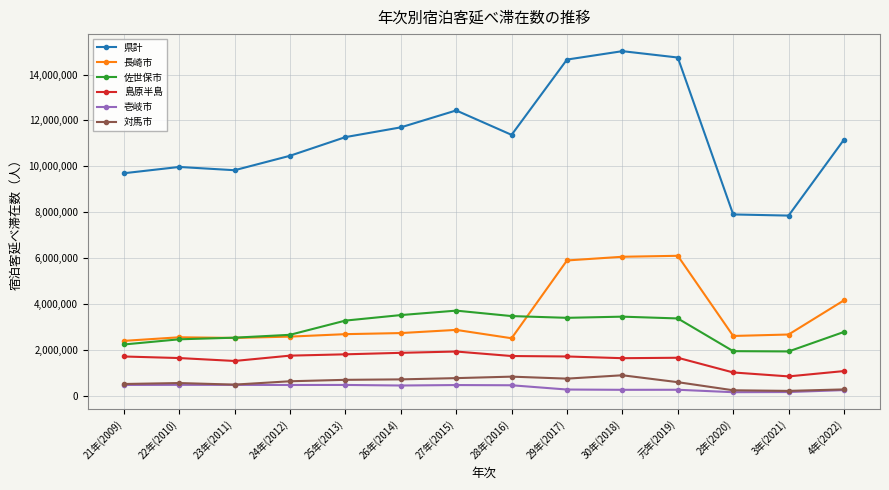

True or false: 対馬市 and 県計 cross at least once.

False